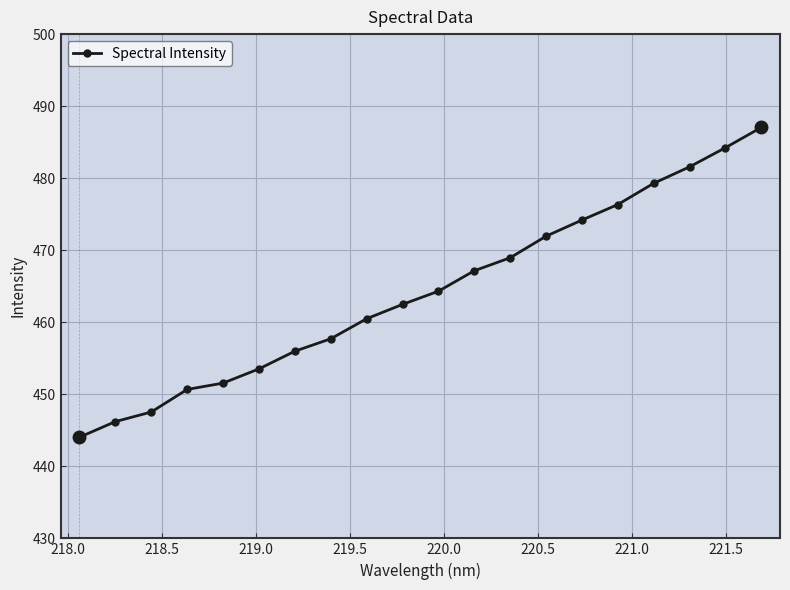

True or false: there are more than 2 points higher than both neighbors.

False